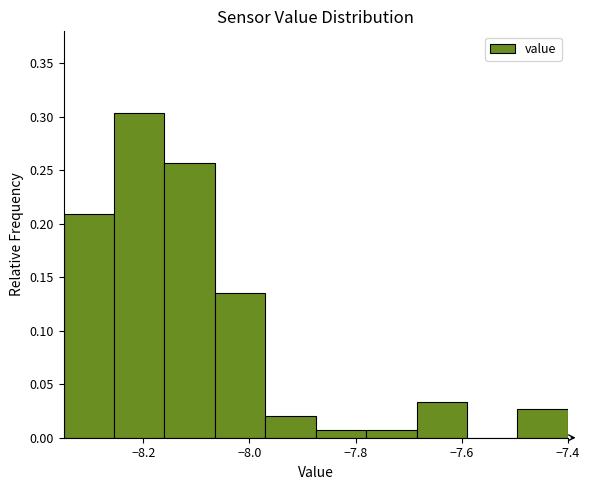

What is the height of the bar covering -8.350 to -8.255 on the x-axis? Neither the bar edges nor the heights are printed on the chart, so give them approximately, as read against the axes.

0.210